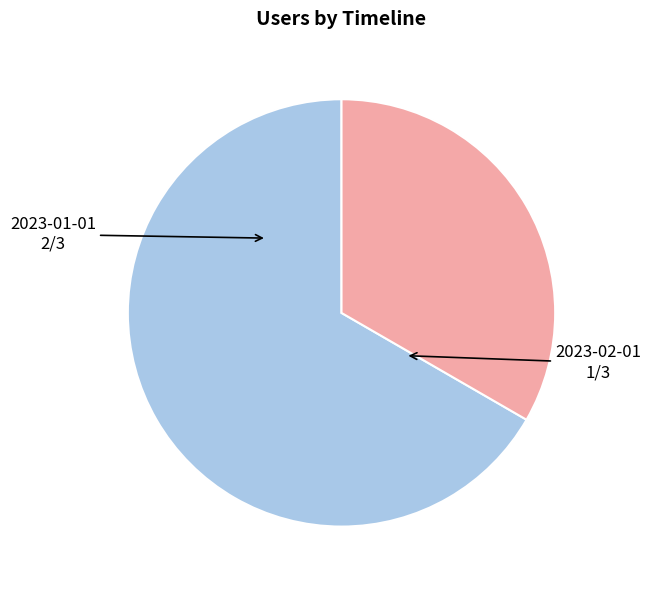

Is the sum of 2023-01-01 and 2023-02-01 greater than half?

Yes